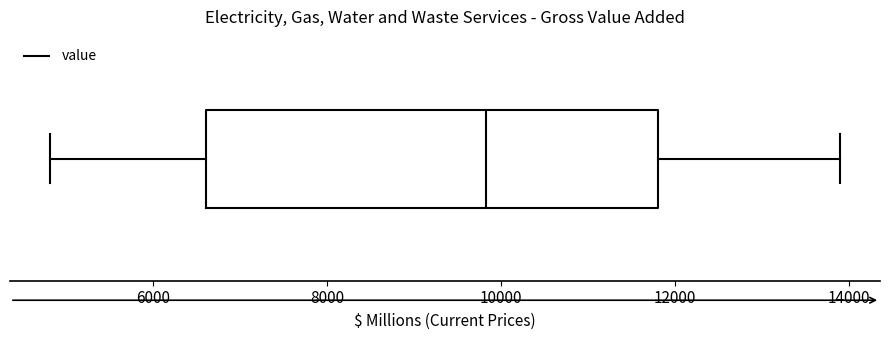

Transcribe this box plot: give where the median line is, the range the box spans, and where the two whiskers end, as read against the x-axis. The values are not printed on the chart, so give them approximately, as read against the axis.

median 9800, box 6600 to 11800, whiskers 4800 to 14000